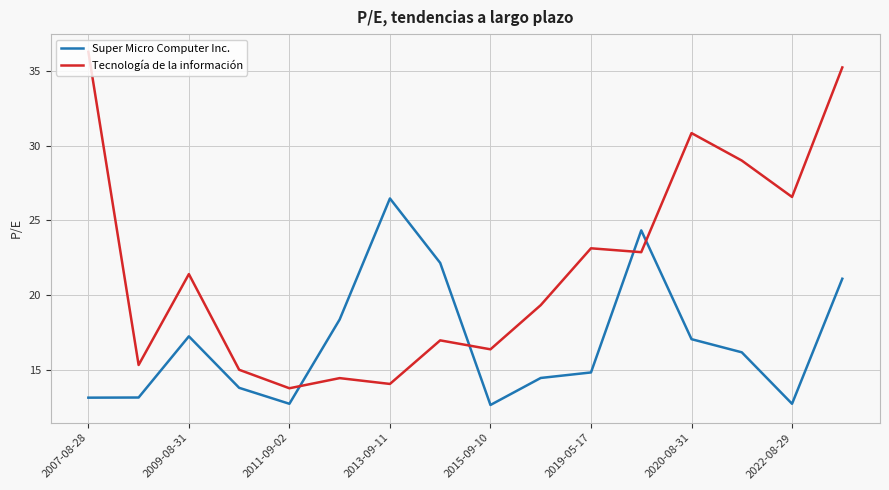

Which series has the widest spread of values?

Tecnología de la información